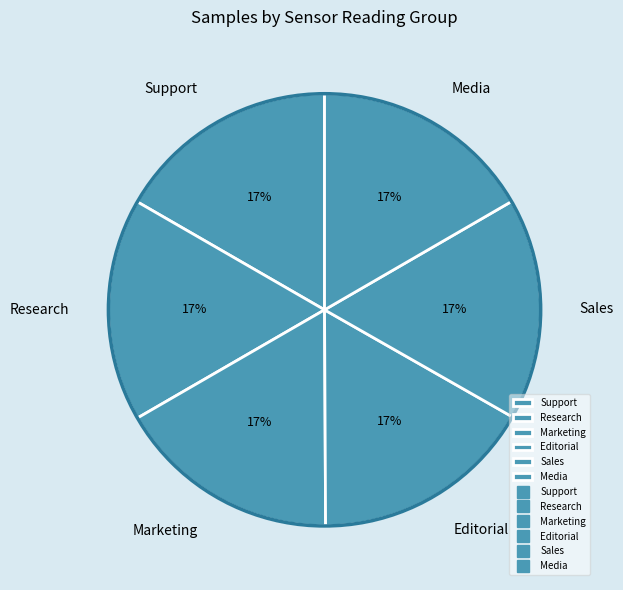

How many segments does this pie chart have?

6